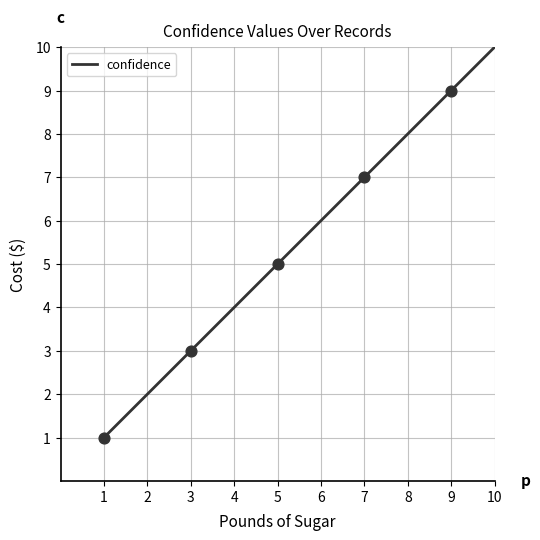

What is the ratio of the value at 2 to the value at 7?

0.3